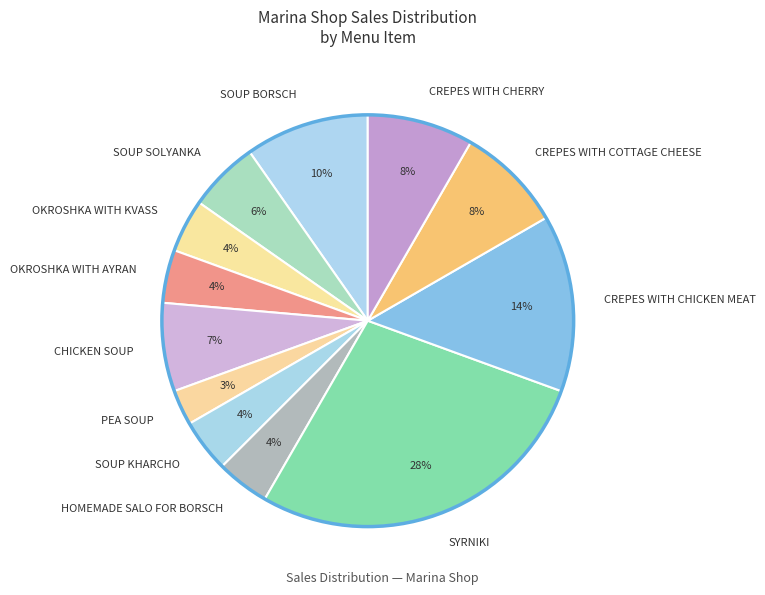

True or false: SOUP KHARCHO accounts for 15% of the total.

False